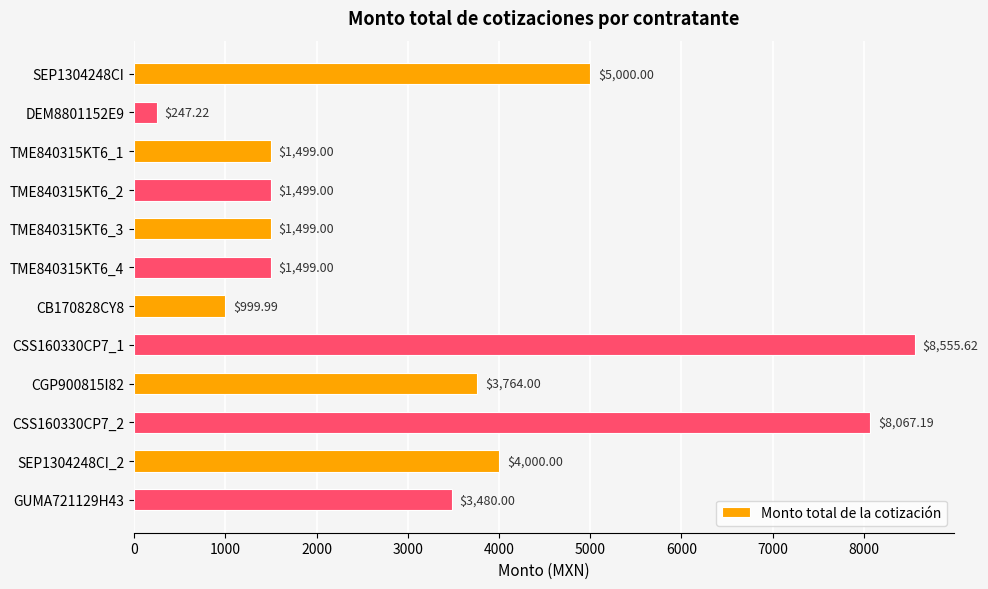

What is the minimum value shown in the chart?

247.2